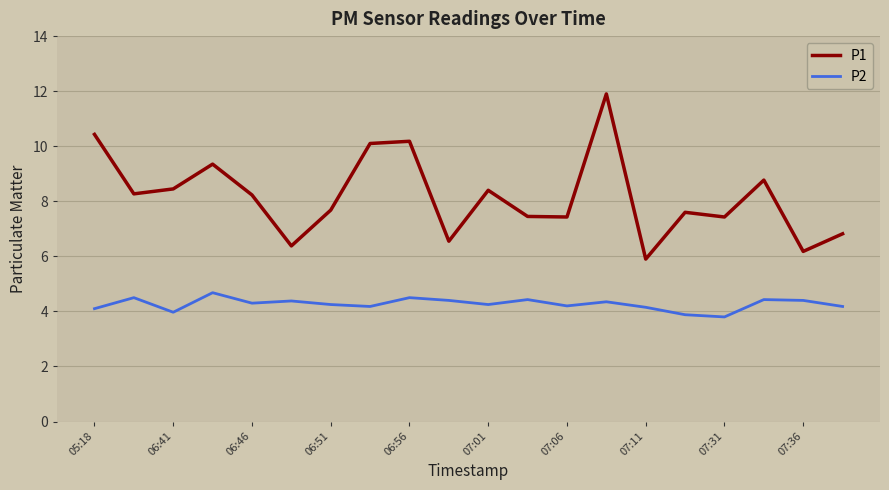

Which series has the largest range (max minus min)?

P1